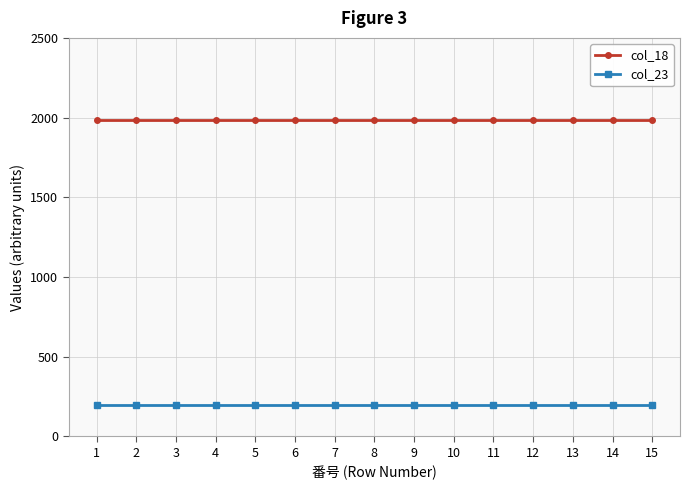

Is it true that col_18 equals 3135 at 15?

False